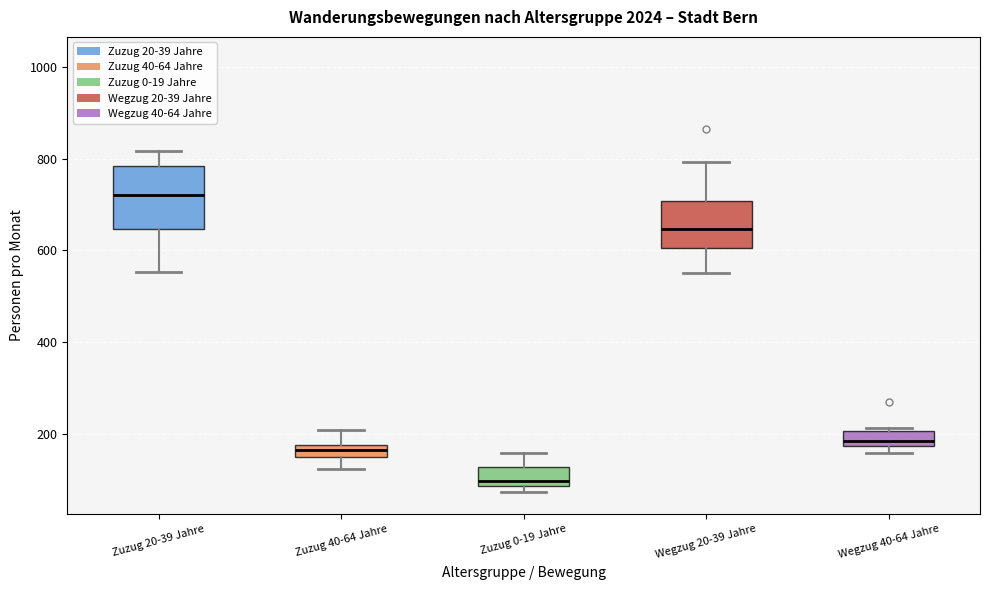

Which box is the tallest, from its lower edge to its upper edge?

Zuzug 20-39 Jahre